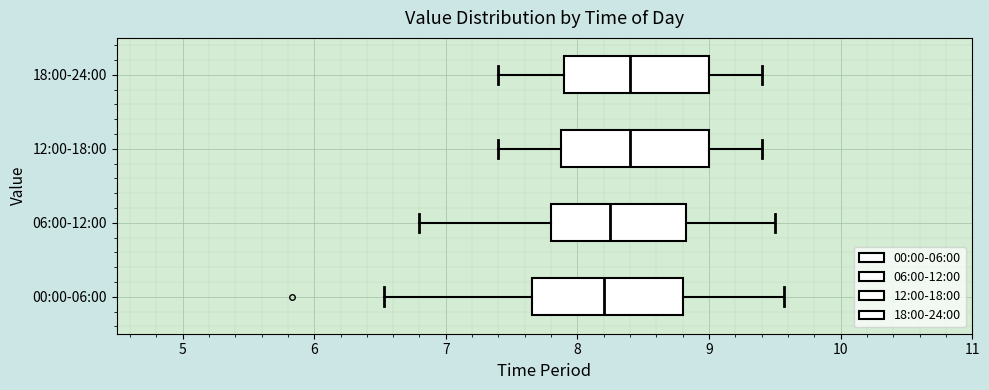

Where does the right whisker of the box for 06:00-12:00 end on the x-axis? The values are not printed on the chart, so give them approximately, as read against the axis.

9.5